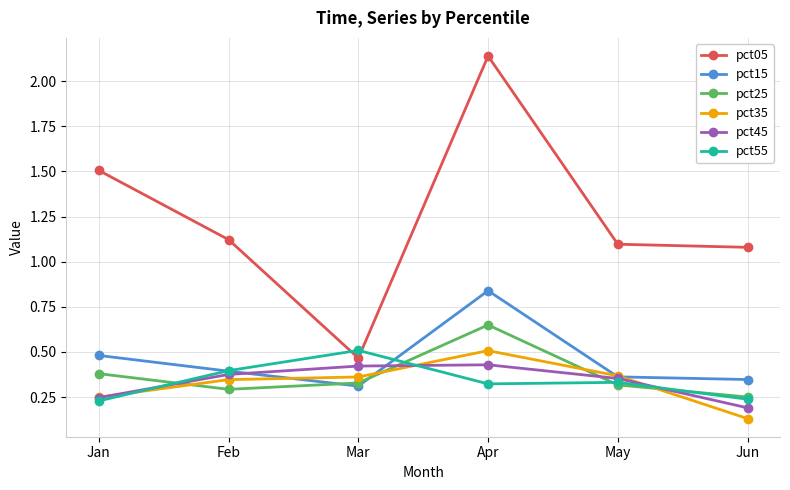

Is it true that pct15 equals 0.4 at May?

True